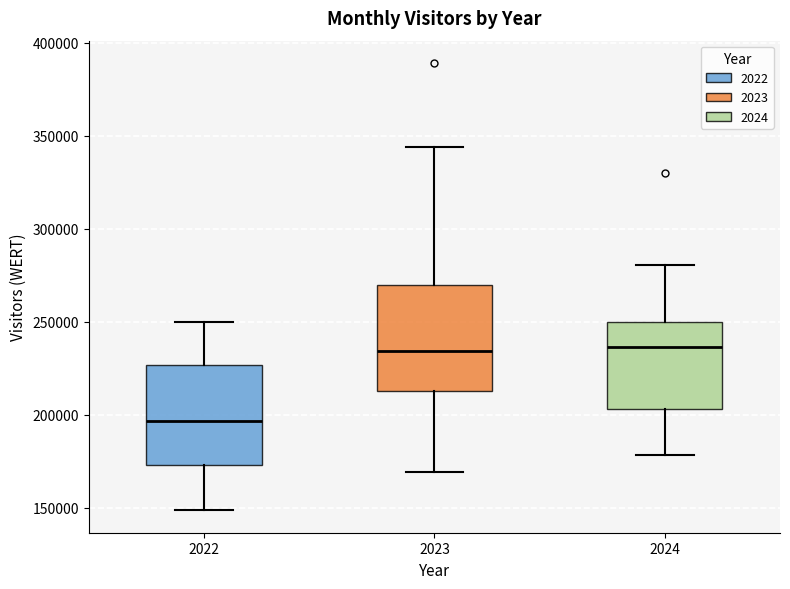

Where is the upper edge of the box at x = 2023 on the y-axis? The values are not printed on the chart, so give them approximately, as read against the axis.

270000